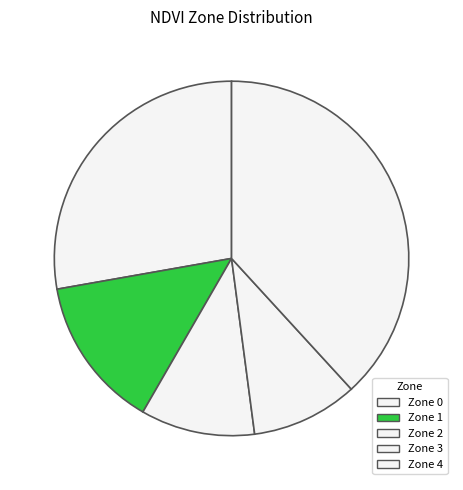

To the nearest percent, what is the difference between the Zone 4 and Zone 2 slice percentages?

28%